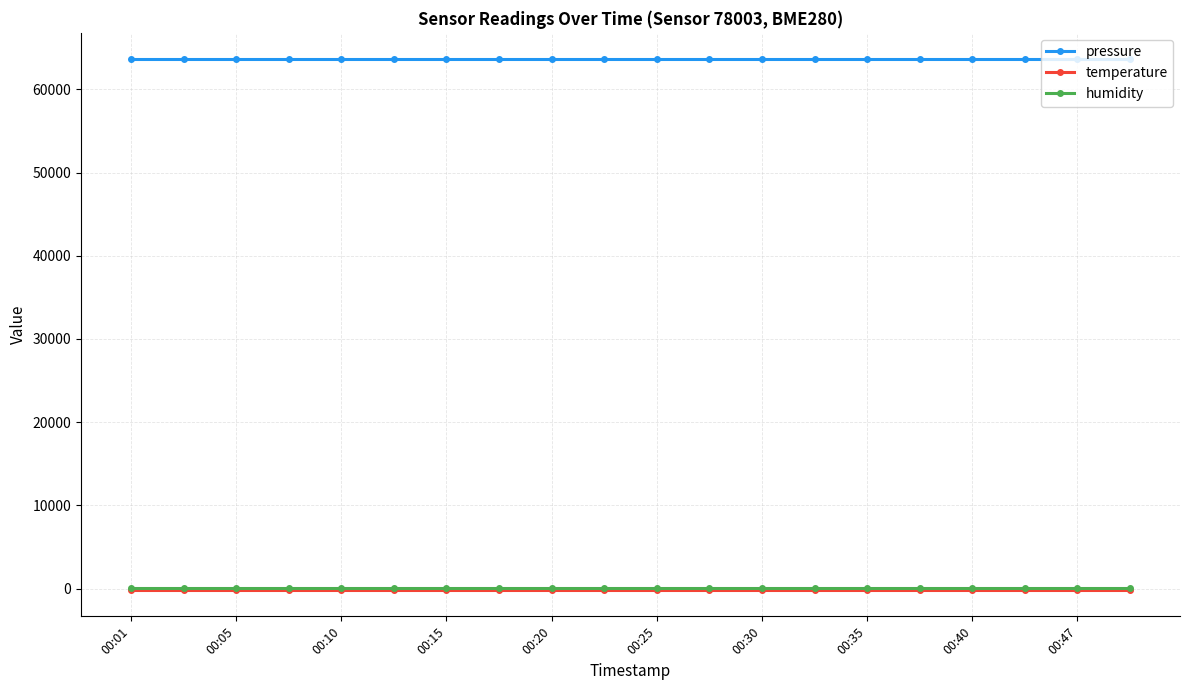

What is the value of the temperature point at the 8th from the left?

-144.8